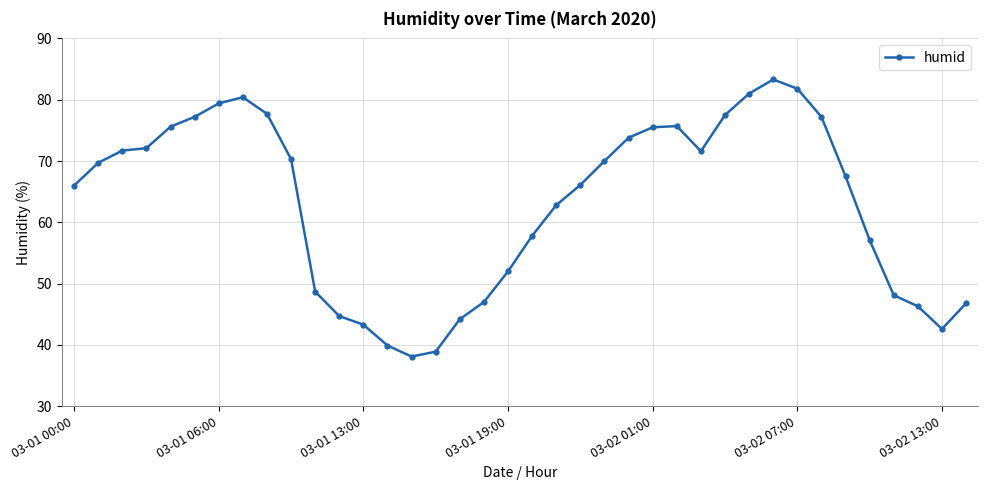

What is the average value?

63.1